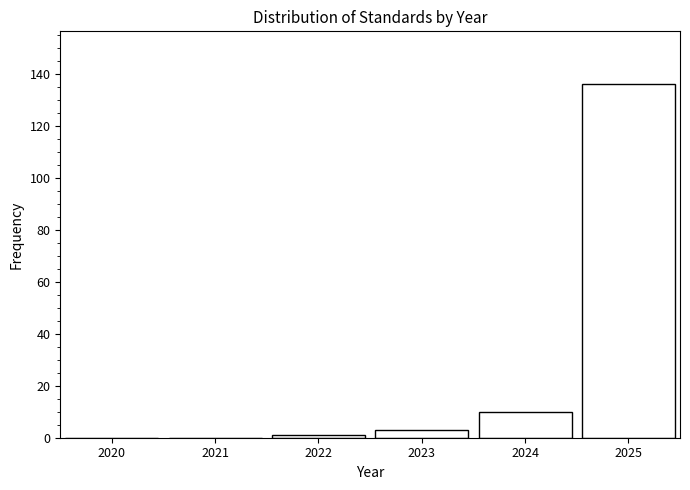

Which range on the x-axis has the tallest bar?

2024.5 to 2025.5